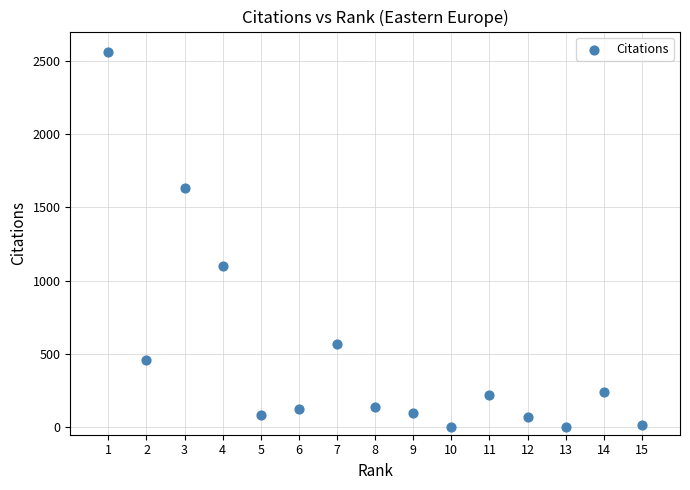

What Y value in the scatter plot is closest to 1279?

1098